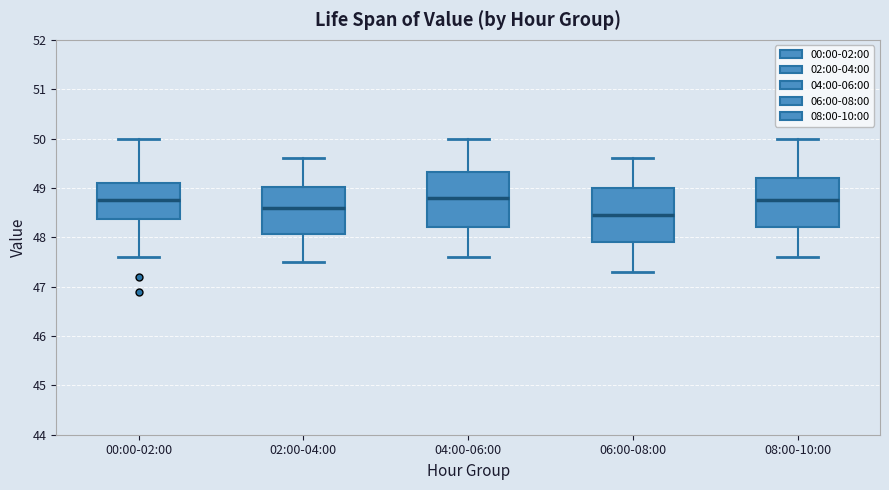

Where does the median line of the box for 06:00-08:00 sit on the y-axis? The values are not printed on the chart, so give them approximately, as read against the axis.

48.5